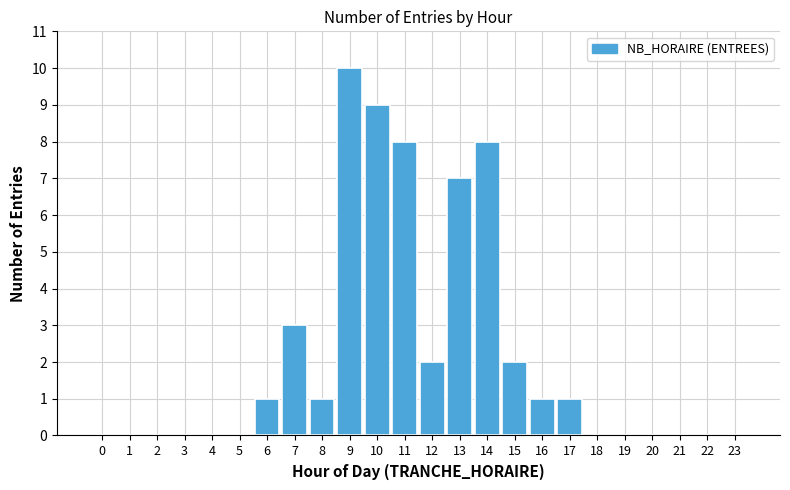

Reading left to right, transcribe all the data shown in this chart.

0=0	1=0	2=0	3=0	4=0	5=0	6=1	7=3	8=1	9=10	10=9	11=8	12=2	13=7	14=8	15=2	16=1	17=1	18=0	19=0	20=0	21=0	22=0	23=0